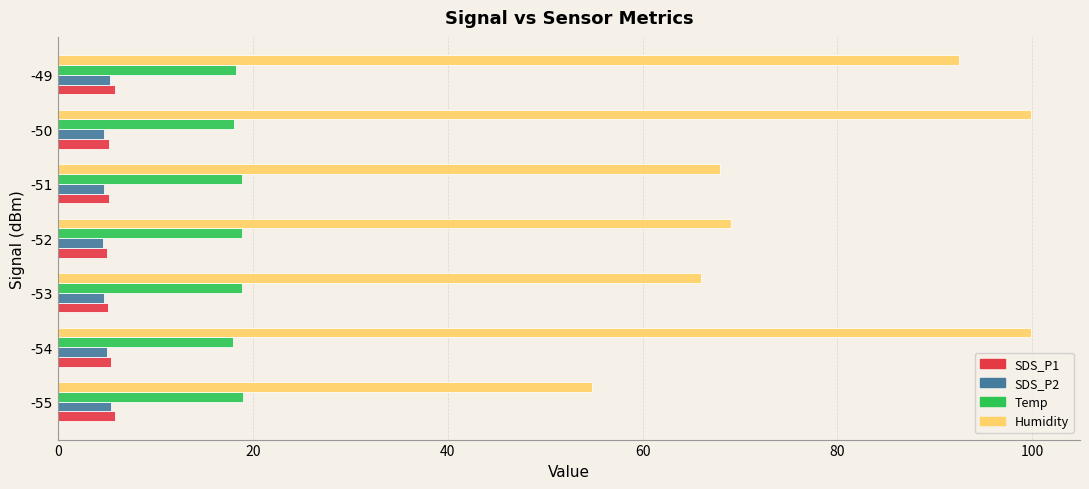

What is the sum of all Humidity values?

550.1